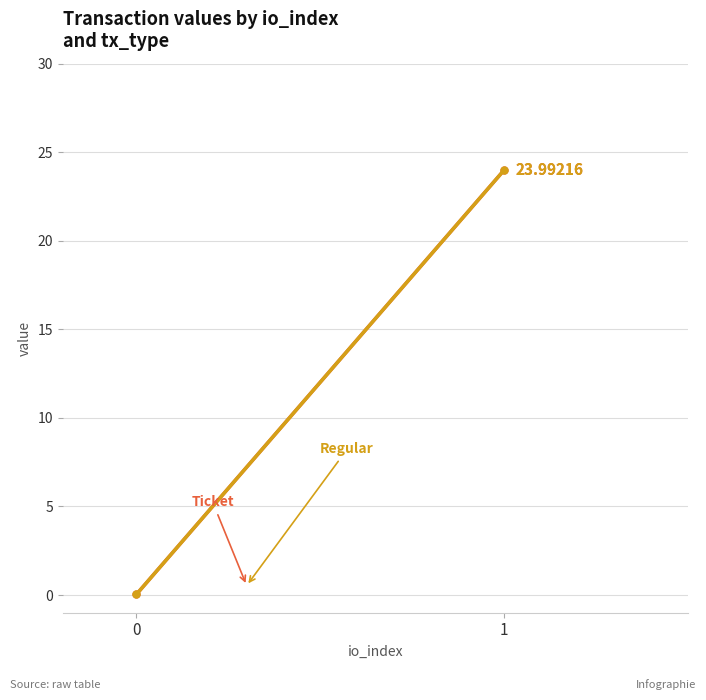

At which category is the sum across all series the highest?

1